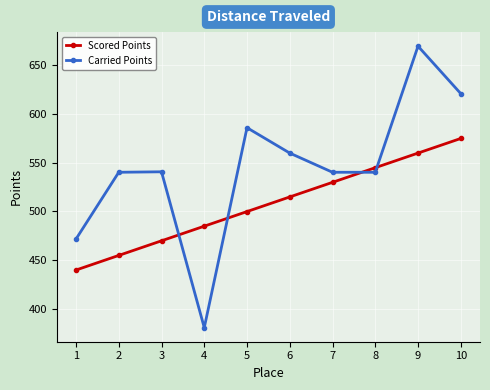

What is the average value of the Scored Points series?

507.2